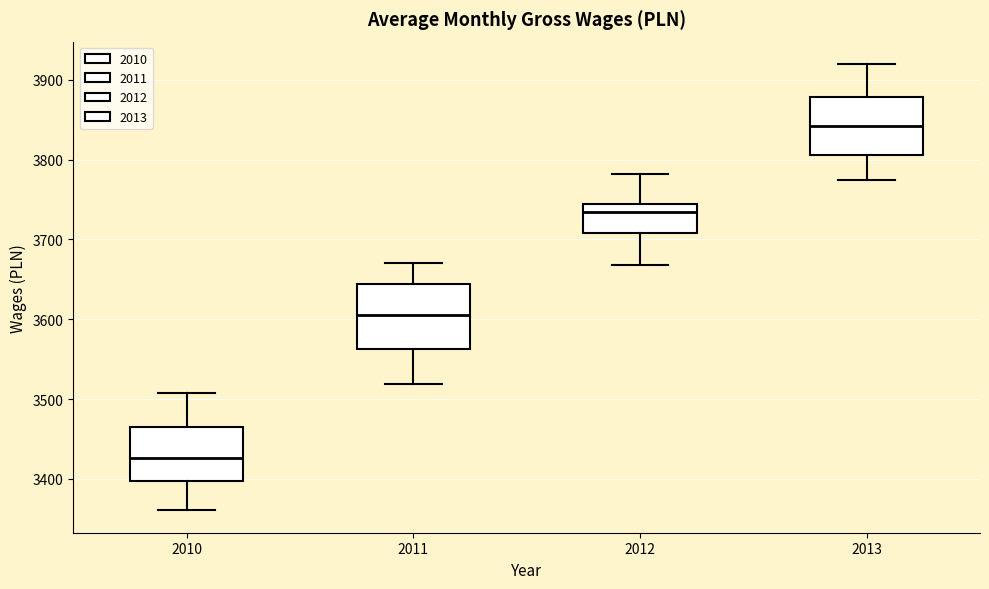

Which box has the lowest median line?

2010